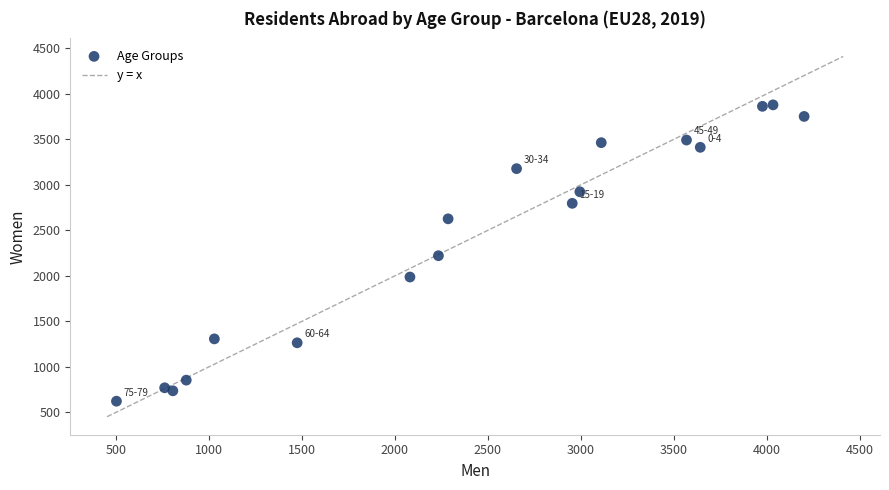

What is the range of X values (max minus min)?

3695